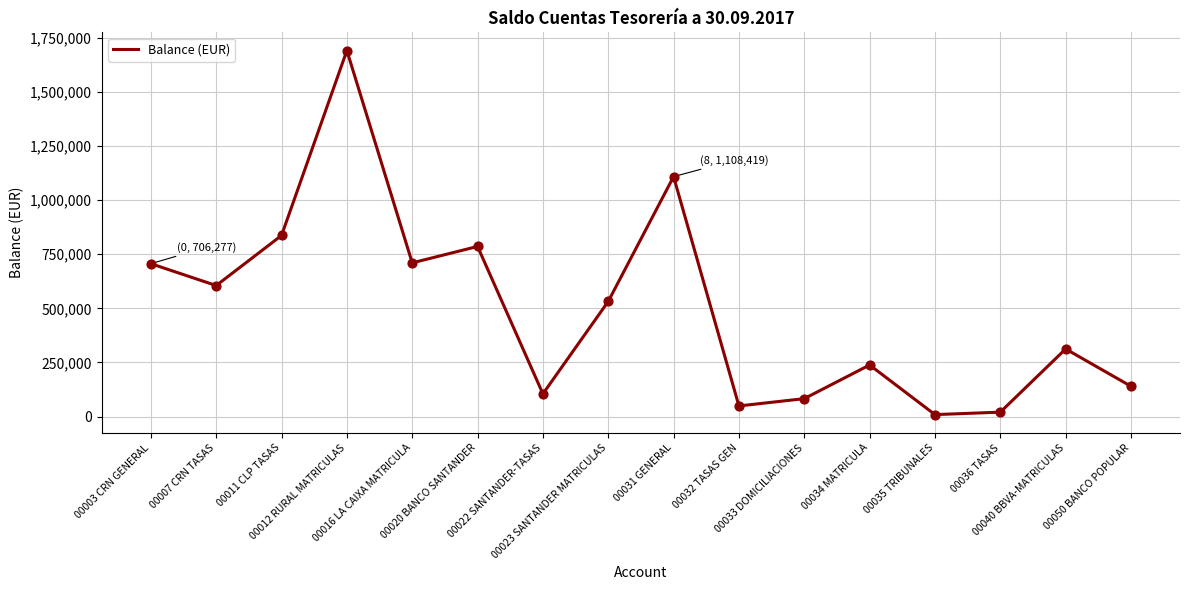

What is the greatest value displayed?

1690992.6